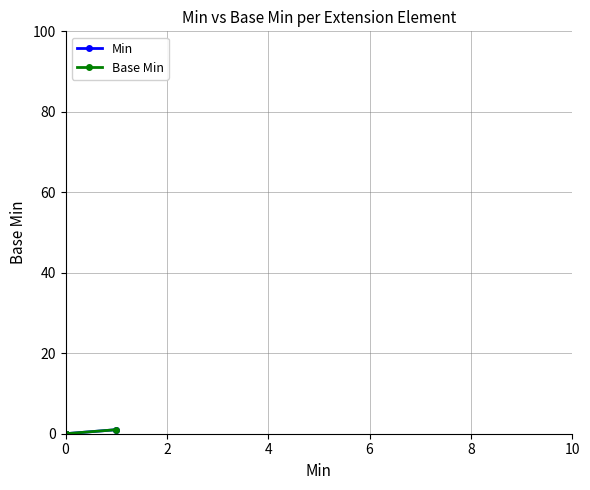

Does the chart have visible grid lines?

Yes